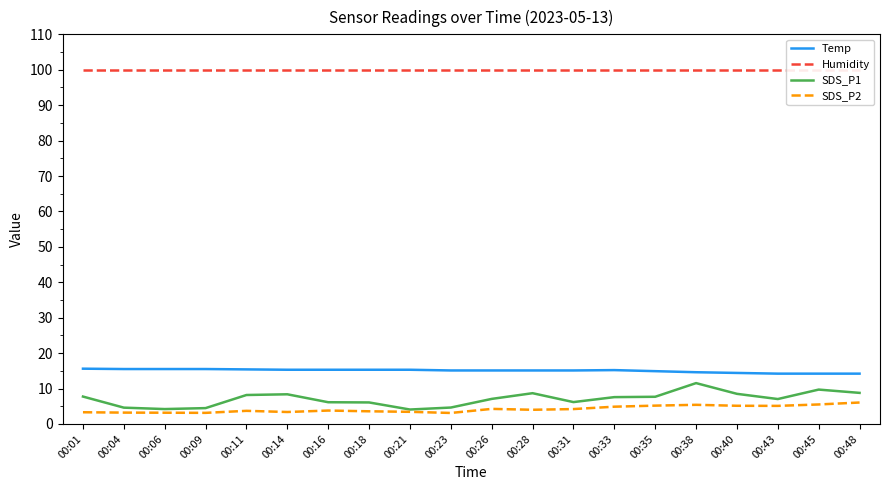

True or false: SDS_P2 and Humidity intersect in this chart.

False